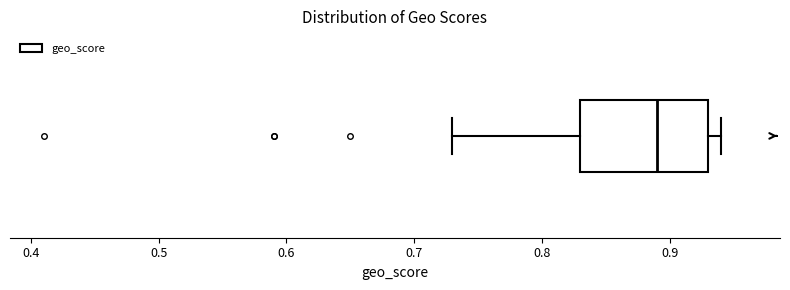

Transcribe this box plot: give where the median line is, the range the box spans, and where the two whiskers end, as read against the x-axis. The values are not printed on the chart, so give them approximately, as read against the axis.

median 0.89, box 0.83 to 0.93, whiskers 0.73 to 0.94